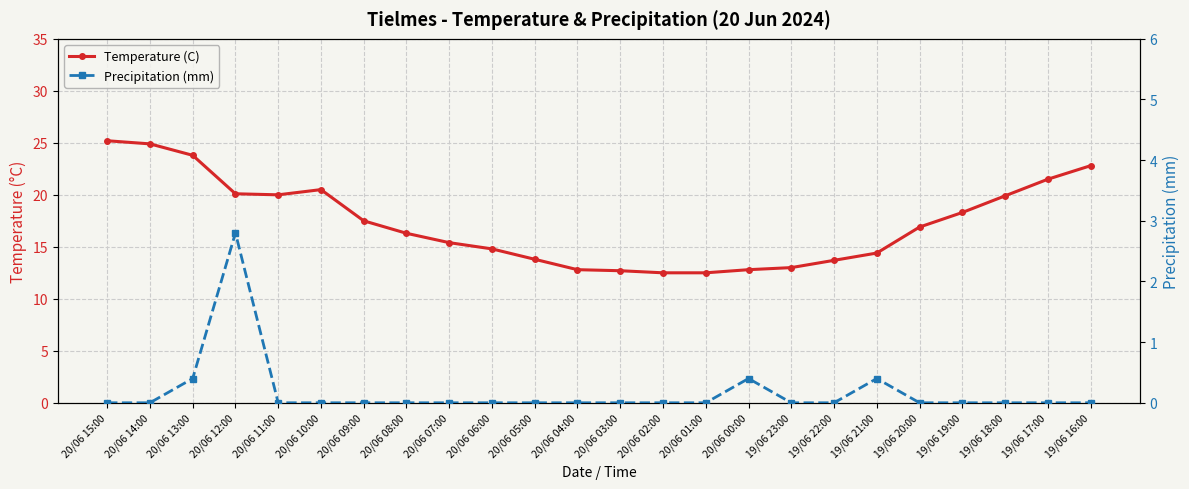

Reading left to right, extract all data points from this chart.

Temperature (C): 20/06 15:00=25.2	20/06 14:00=24.9	20/06 13:00=23.8	20/06 12:00=20.1	20/06 11:00=20.0	20/06 10:00=20.5	20/06 09:00=17.5	20/06 08:00=16.3	20/06 07:00=15.4	20/06 06:00=14.8	20/06 05:00=13.8	20/06 04:00=12.8	20/06 03:00=12.7	20/06 02:00=12.5	20/06 01:00=12.5	20/06 00:00=12.8	19/06 23:00=13.0	19/06 22:00=13.7	19/06 21:00=14.4	19/06 20:00=16.9	19/06 19:00=18.3	19/06 18:00=19.9	19/06 17:00=21.5	19/06 16:00=22.8
Precipitation (mm): 20/06 15:00=0.0	20/06 14:00=0.0	20/06 13:00=0.4	20/06 12:00=2.8	20/06 11:00=0.0	20/06 10:00=0.0	20/06 09:00=0.0	20/06 08:00=0.0	20/06 07:00=0.0	20/06 06:00=0.0	20/06 05:00=0.0	20/06 04:00=0.0	20/06 03:00=0.0	20/06 02:00=0.0	20/06 01:00=0.0	20/06 00:00=0.4	19/06 23:00=0.0	19/06 22:00=0.0	19/06 21:00=0.4	19/06 20:00=0.0	19/06 19:00=0.0	19/06 18:00=0.0	19/06 17:00=0.0	19/06 16:00=0.0